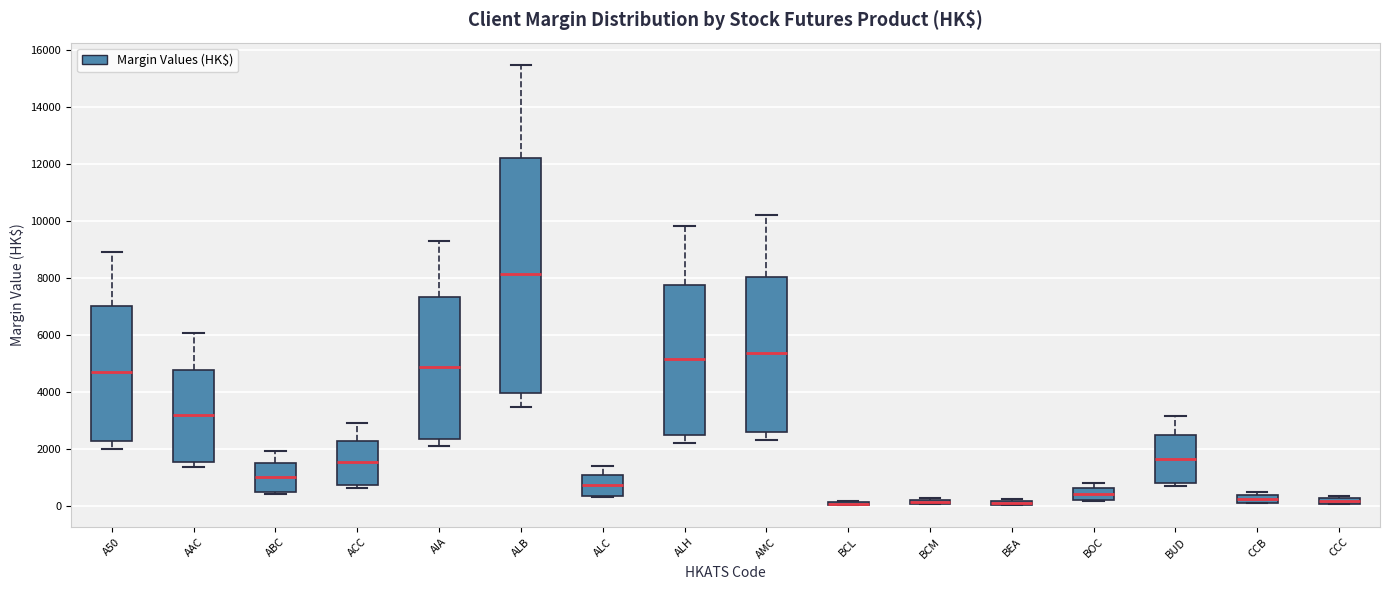

Comparing the boxes themselves (not the whiskers), which one is the tallest?

ALB